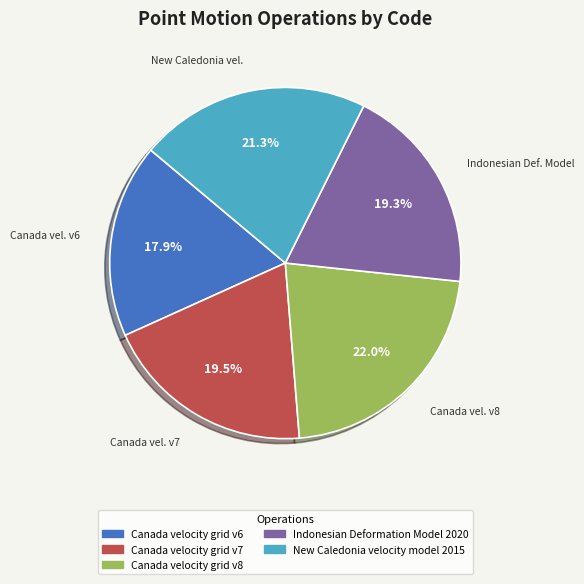

True or false: Canada velocity grid v6 accounts for 18% of the total.

True